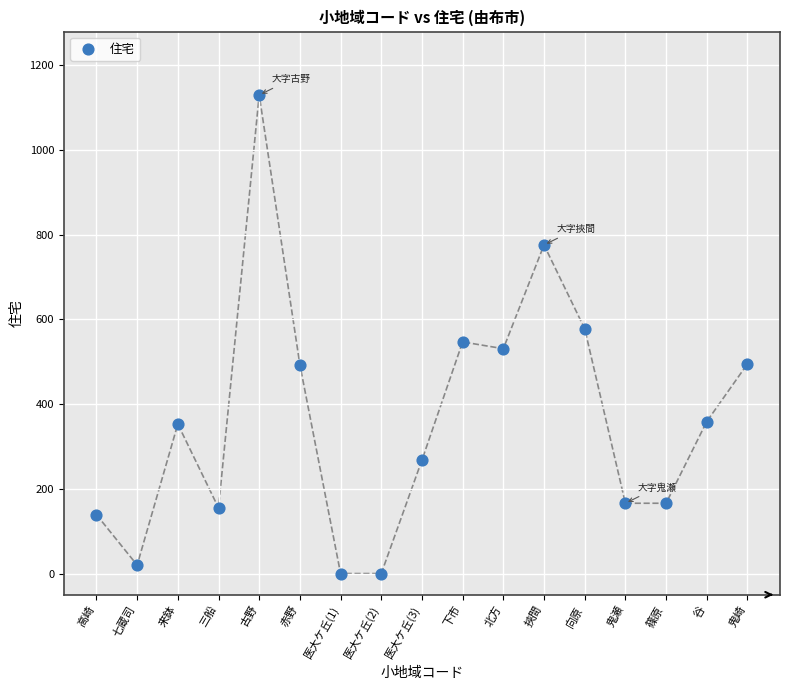

What is the range of Y values (max minus min)?

1130